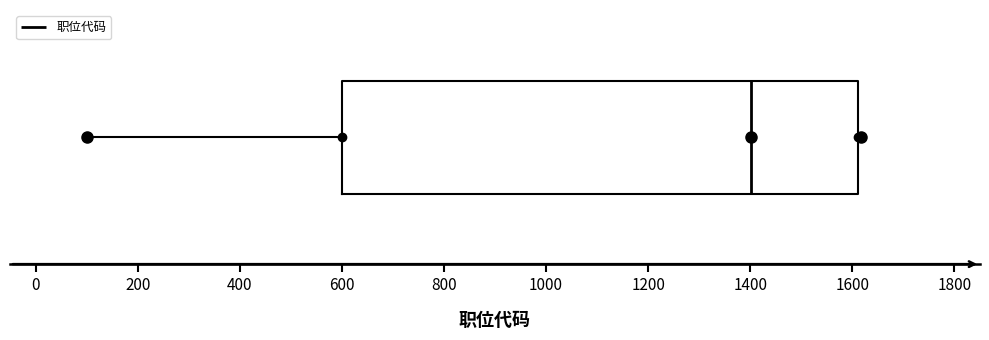

Where does the left whisker of the box end on the x-axis? The values are not printed on the chart, so give them approximately, as read against the axis.

100